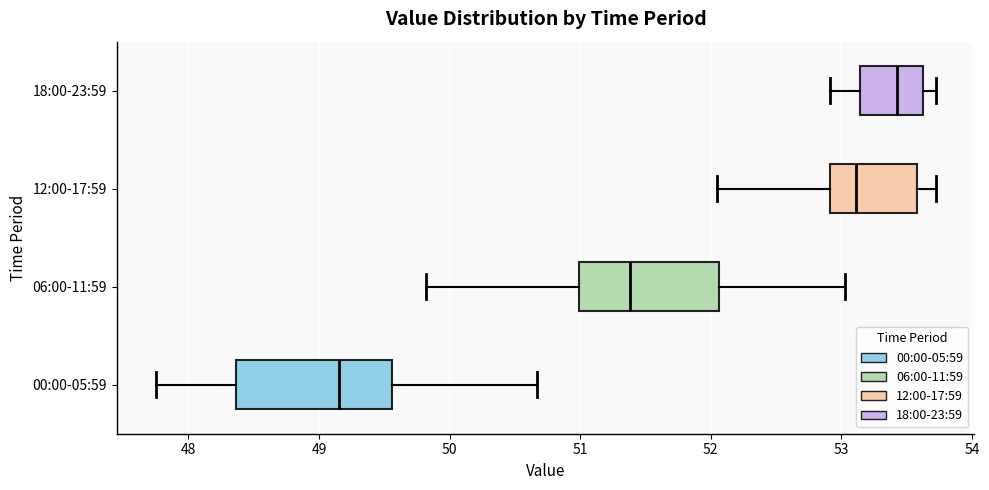

Which box has the furthest to the right median line?

18:00-23:59